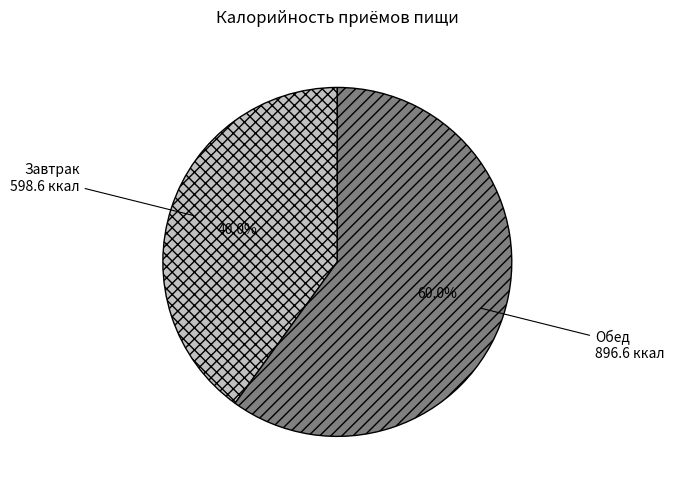

Which category has the smallest portion of the pie?

Завтрак